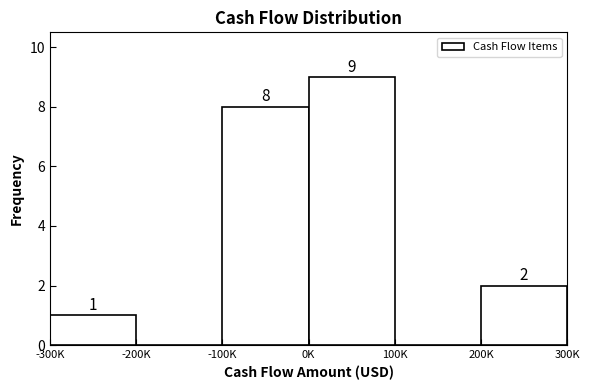

Reading left to right, extract all data points from this chart.

-300K=1	-200K=0	-100K=8	0K=9	100K=0	200K=2